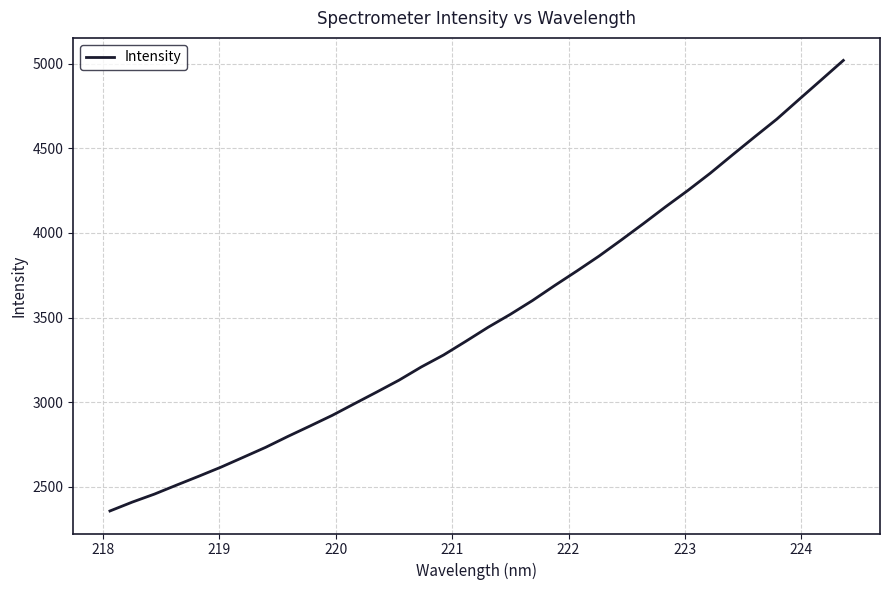

What is the minimum value shown in the chart?

2357.8